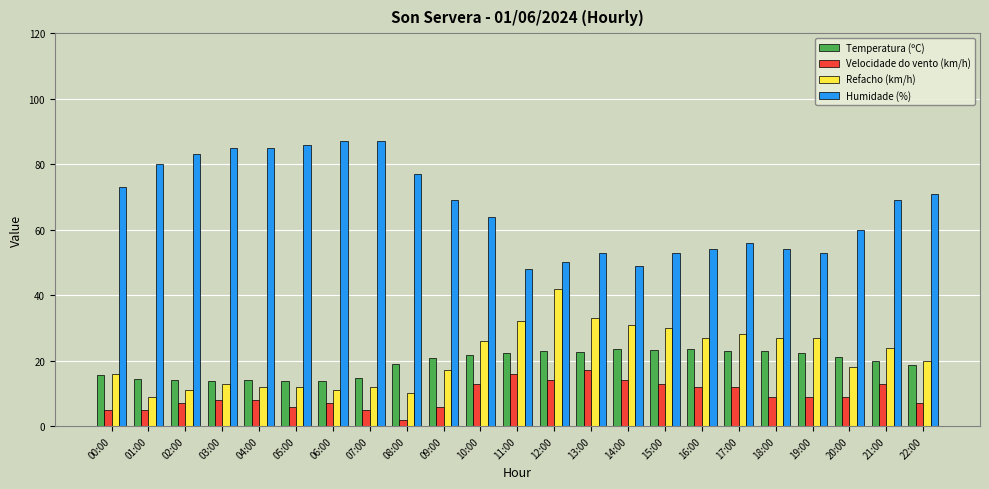

At which category does the chart reach its minimum across all series?

08:00